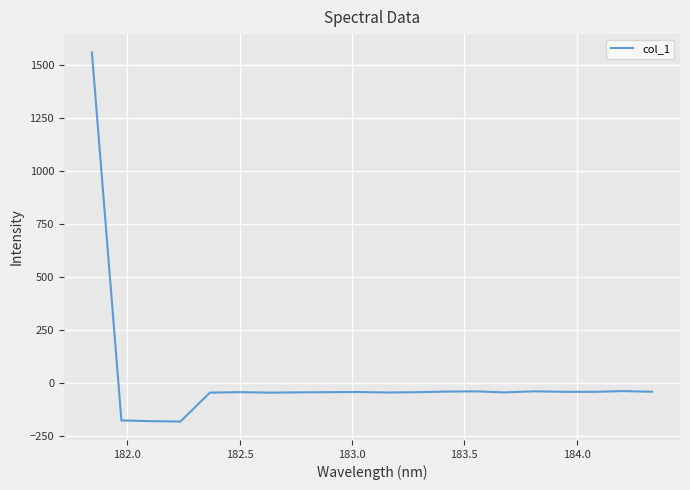

What is the greatest value displayed?

1559.6